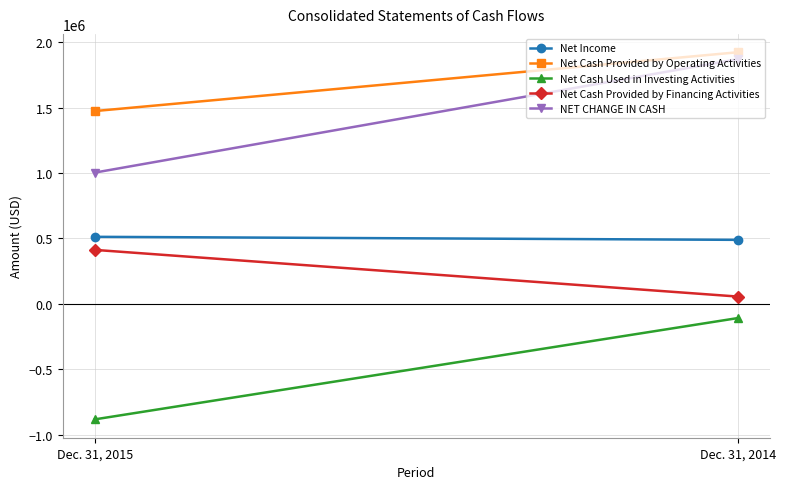

What is the difference between the maximum and minimum values in the Net Cash Provided by Operating Activities series?

449895